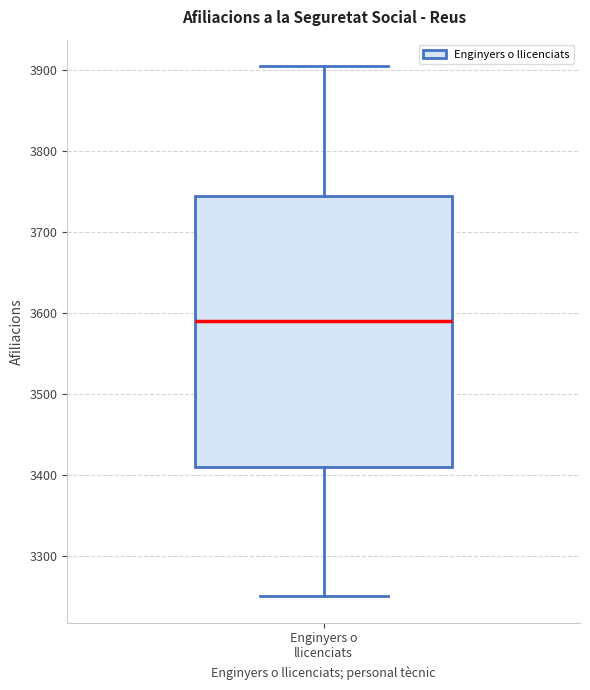

Where does the median line of the box for Enginyers o llicenciats sit on the y-axis? The values are not printed on the chart, so give them approximately, as read against the axis.

3590